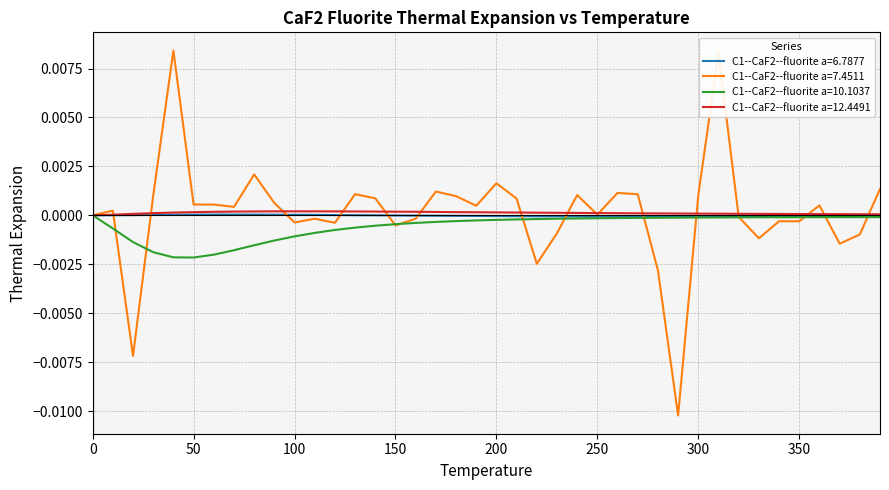

The C1--CaF2--fluorite a=12.4491 series shows 0.0 at 300. True or false?

True